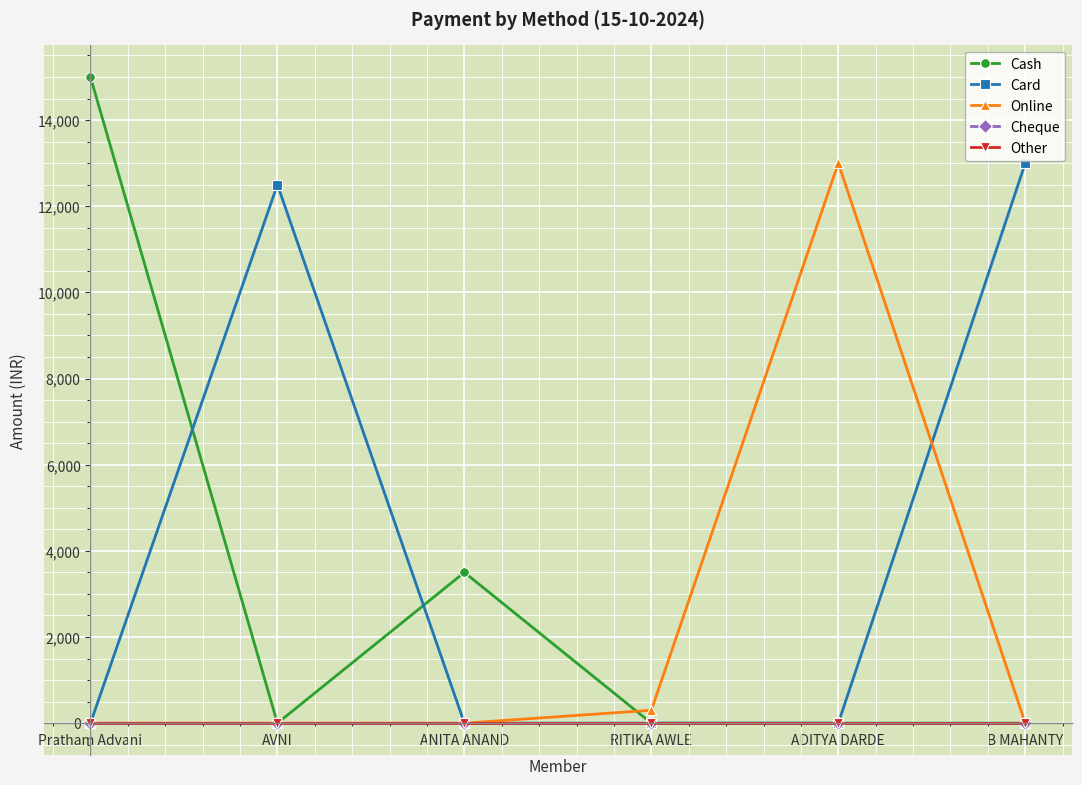

Which series has the widest spread of values?

Cash